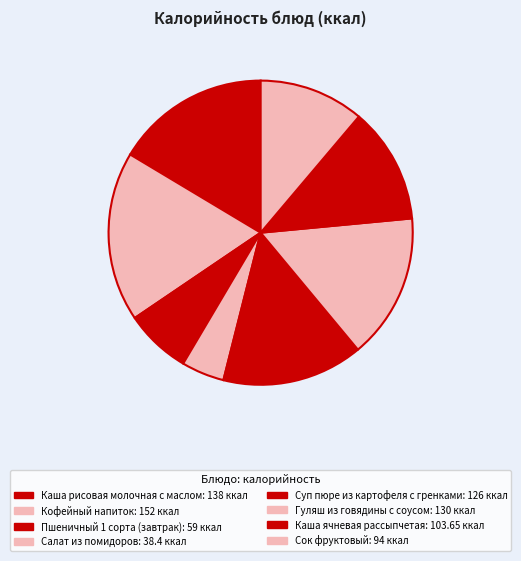

Combined, do Салат из помидоров and Каша рисовая молочная с маслом account for over 50%?

No